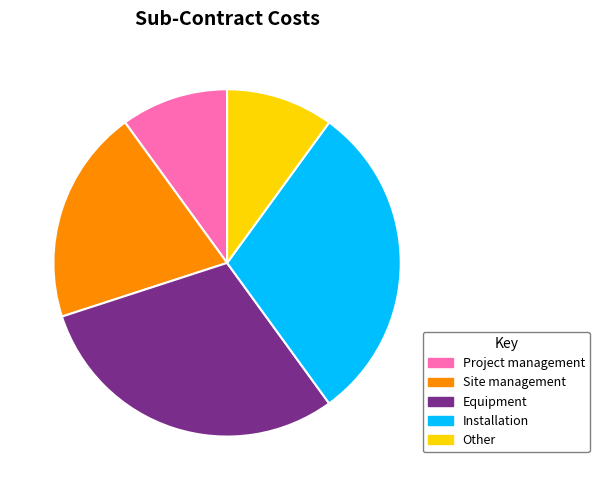

Does Equipment represent more than half of the total?

No